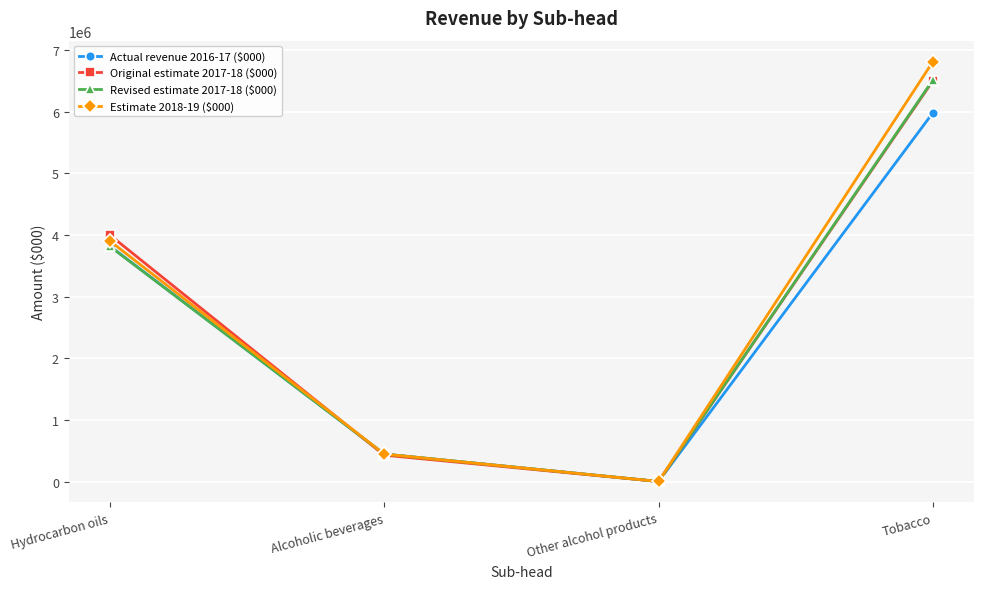

Does the chart have visible grid lines?

Yes